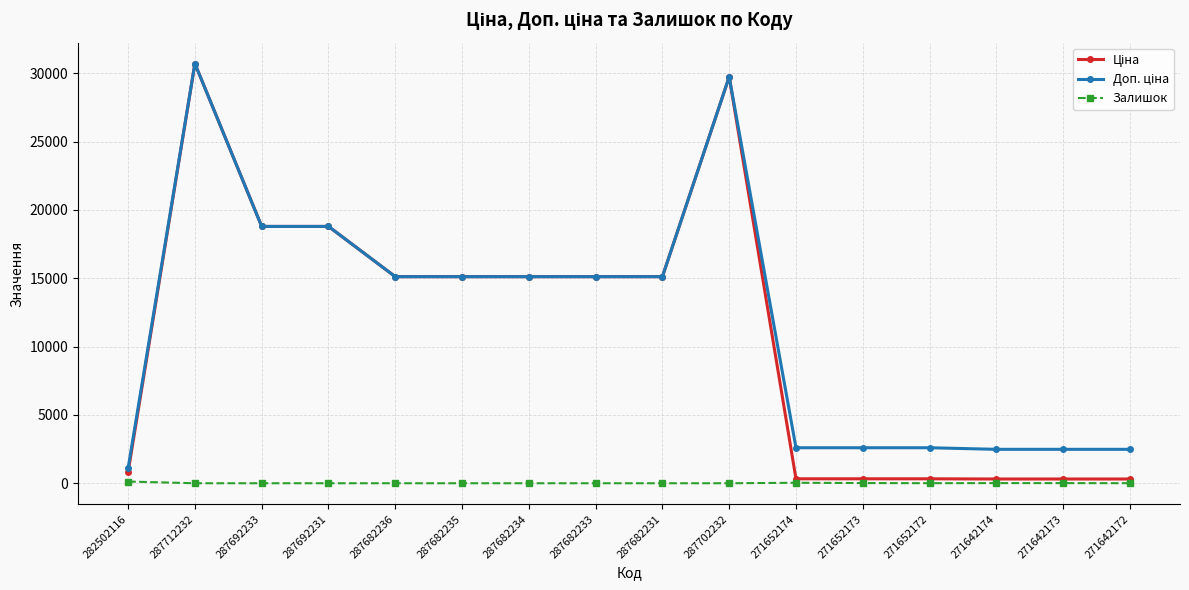

What is the difference between the highest and lowest values at 287692231?

18796.8